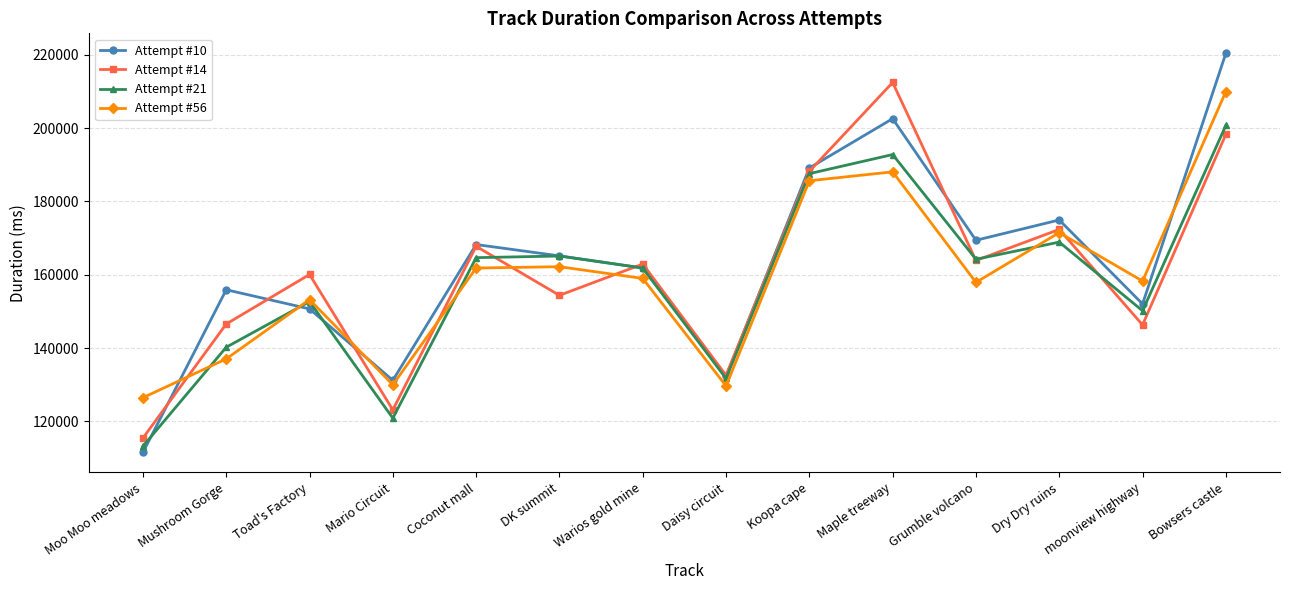

What is the approximate value of Attempt #14 at Mario Circuit, to the nearest 50?

123100